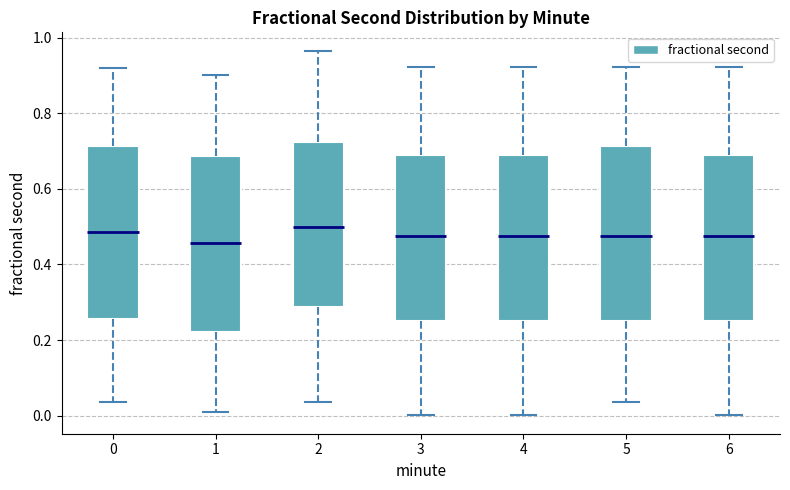

Where does the lower whisker of the box at x = 0 end on the y-axis? The values are not printed on the chart, so give them approximately, as read against the axis.

0.04